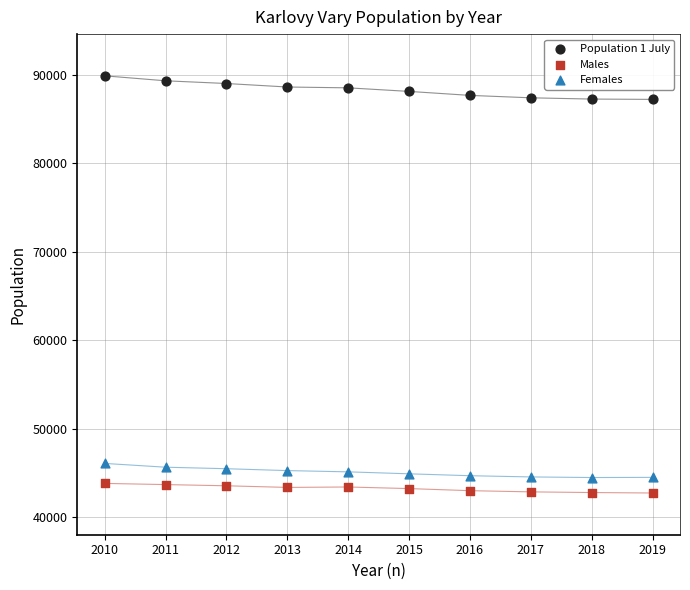

Across all data points, what is the range of X values (max minus min)?

9